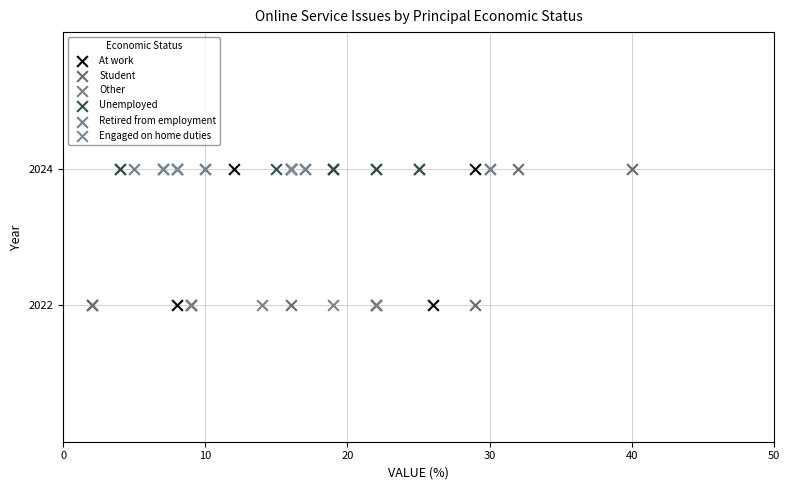

What are all the series names shown in the legend?

At work, Student, Other, Unemployed, Retired from employment, Engaged on home duties